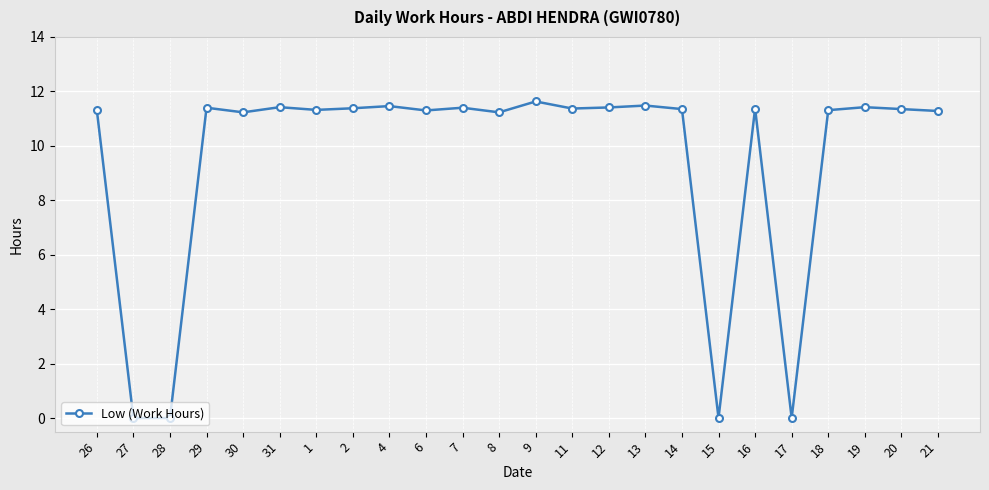

How many values are below 11?

4